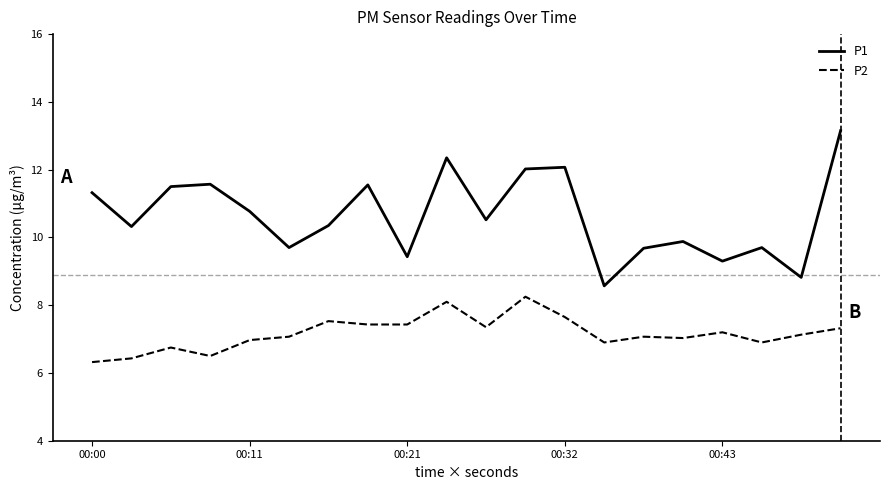

List the series in order of their peak value, highest first.

P1, P2